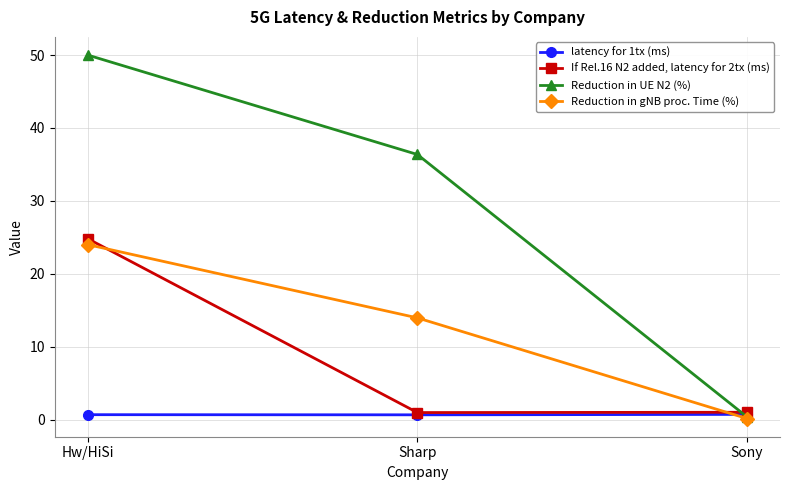

At which category is the sum across all series the highest?

Hw/HiSi